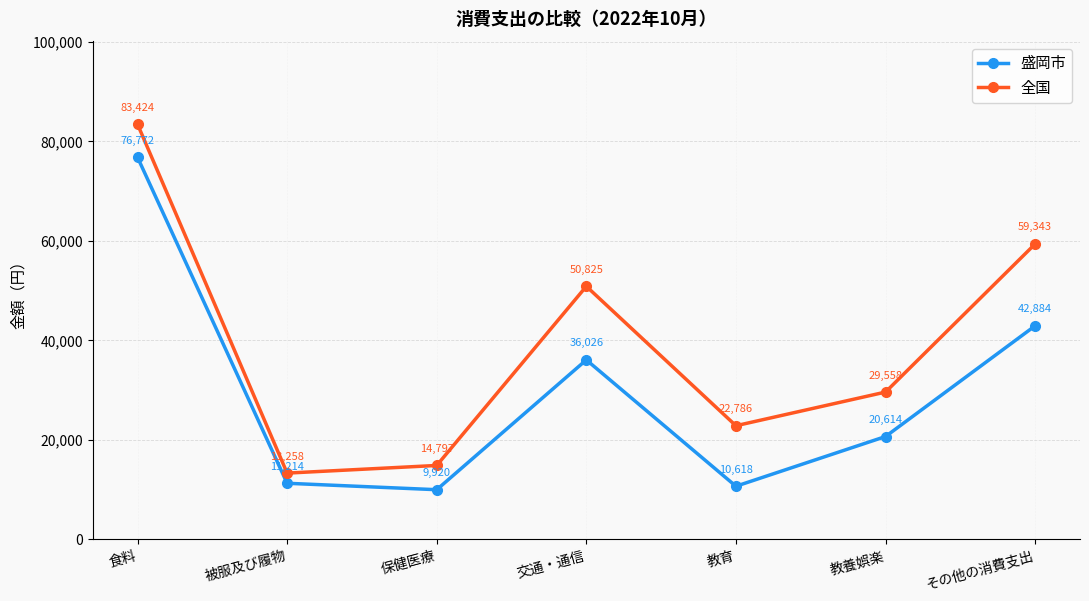

Reading right to left, extract all data points from this chart.

盛岡市: その他の消費支出=42884	教養娯楽=20614	教育=10618	交通・通信=36026	保健医療=9920	被服及び履物=11214	食料=76772
全国: その他の消費支出=59343	教養娯楽=29558	教育=22786	交通・通信=50825	保健医療=14797	被服及び履物=13258	食料=83424